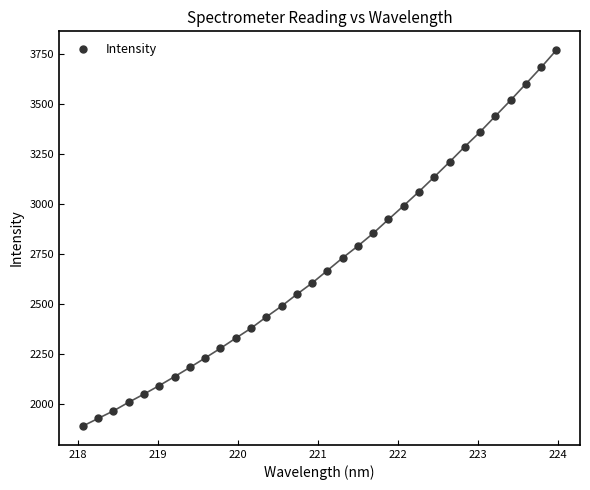

What is the range of X values (max minus min)?

5.9